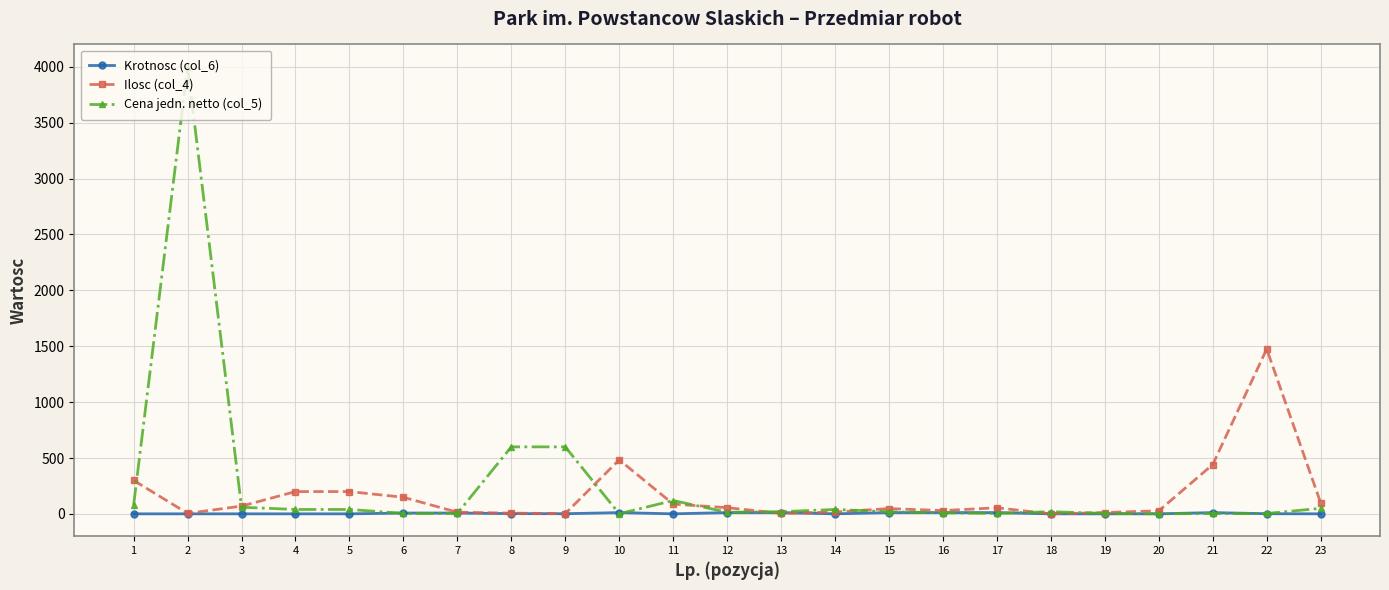

Which category has the highest value in the Cena jedn. netto (col_5) series?

2